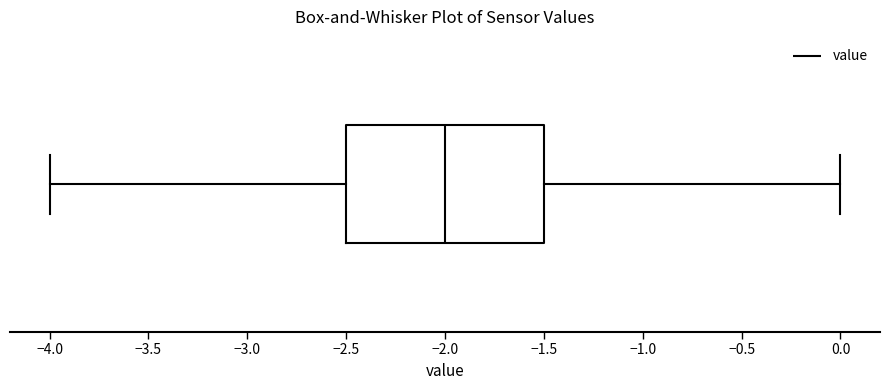

Read this box plot against the x-axis: the position of the median line, the range covered by the box, and the ends of both whiskers. The values are not printed on the chart, so give them approximately, as read against the axis.

median -2.0, box -2.5 to -1.5, whiskers -4.0 to 0.0